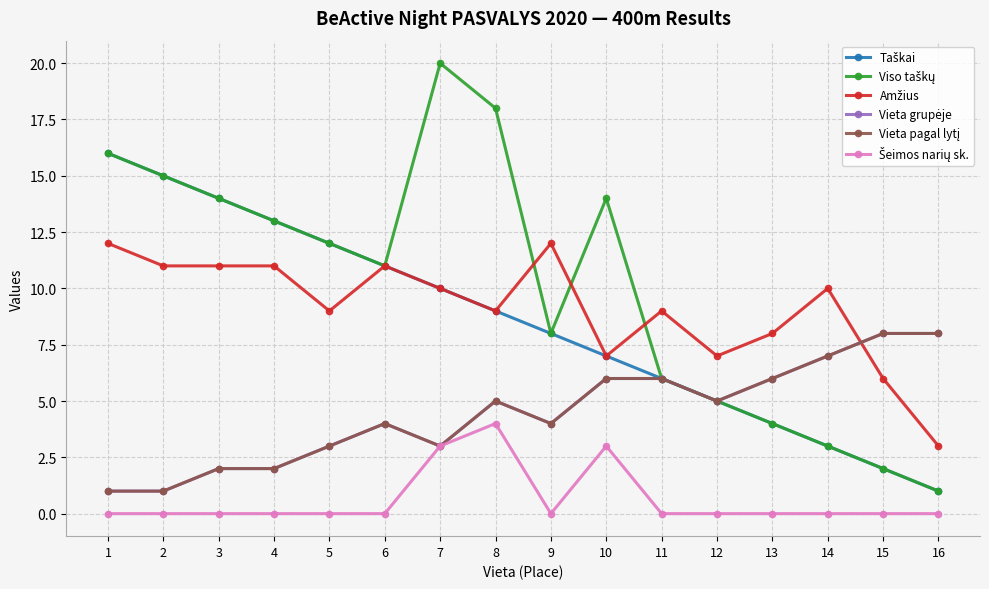

Is it true that Taškai equals 13 at 4?

True